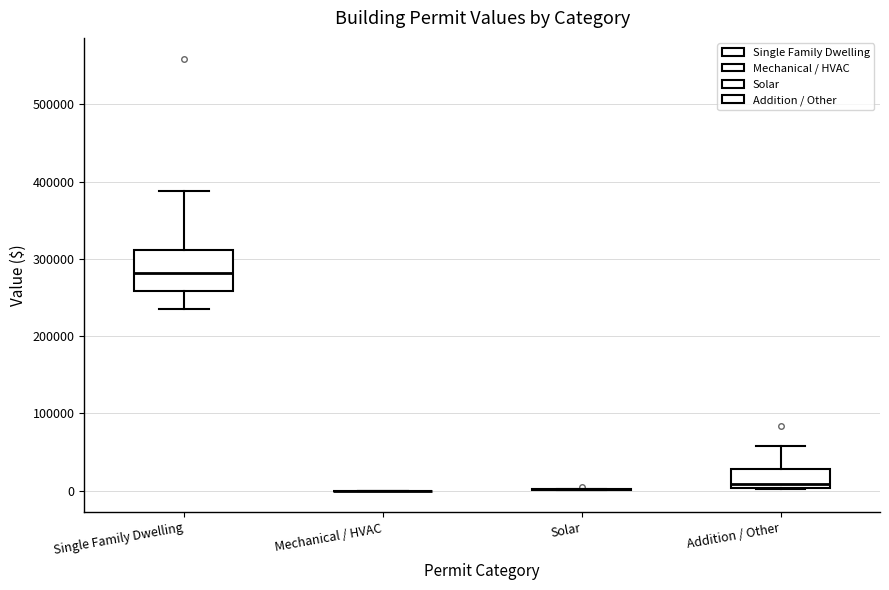

Reading left to right, transcribe this box plot: for each box, give where its median line is, the range the box spans, and where its two whiskers end, as read against the y-axis. The values are not printed on the chart, so give them approximately, as read against the axis.

Single Family Dwelling: median 280000, box 260000 to 310000, whiskers 230000 to 390000
Mechanical / HVAC: box collapsed to a line at 0, whiskers 0 to 0
Solar: box collapsed to a line at 0, whiskers 0 to 0
Addition / Other: median 10000, box 0 to 30000, whiskers 0 to 60000